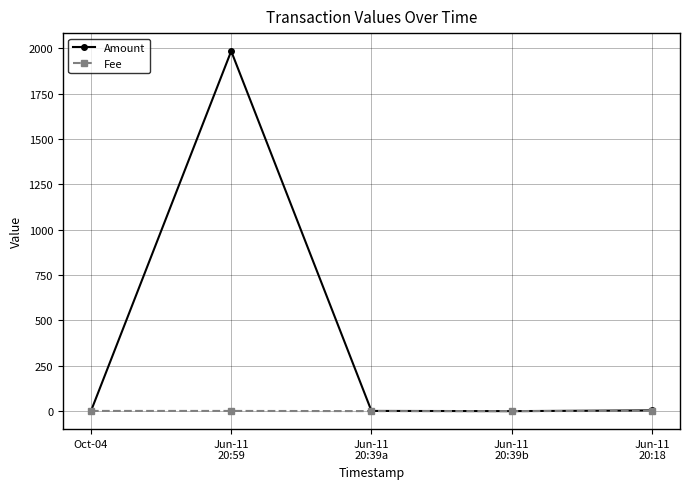

What is the difference between the second highest and second lowest values in the Amount series?

4.0